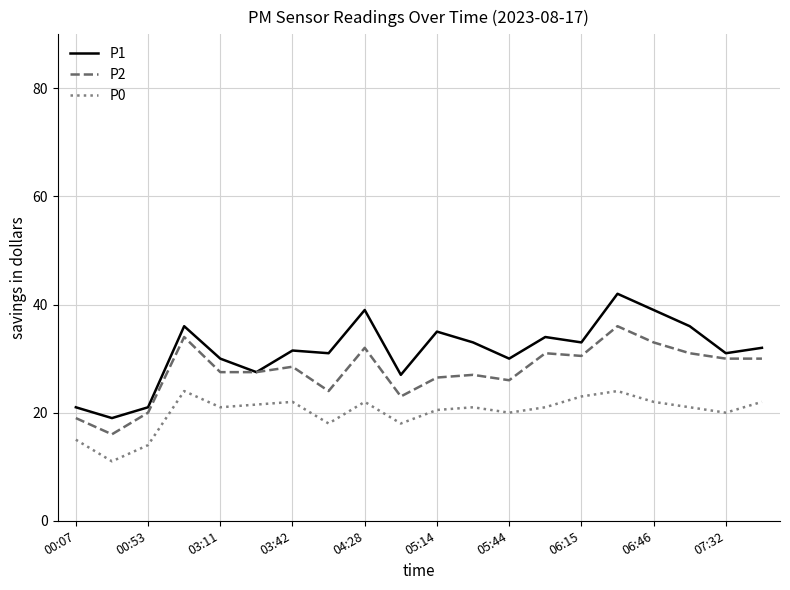

Which series has the largest total across all categories?

P1